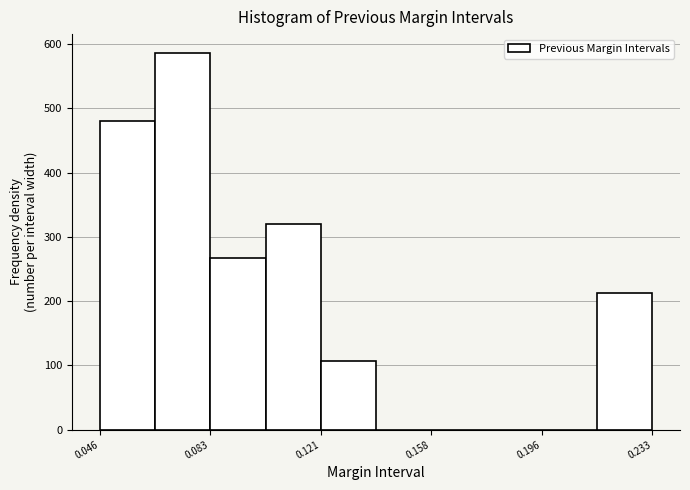

Around what value on the x-axis is the tallest bar? Give the approximate position of its centre, as read against the axis.

0.075